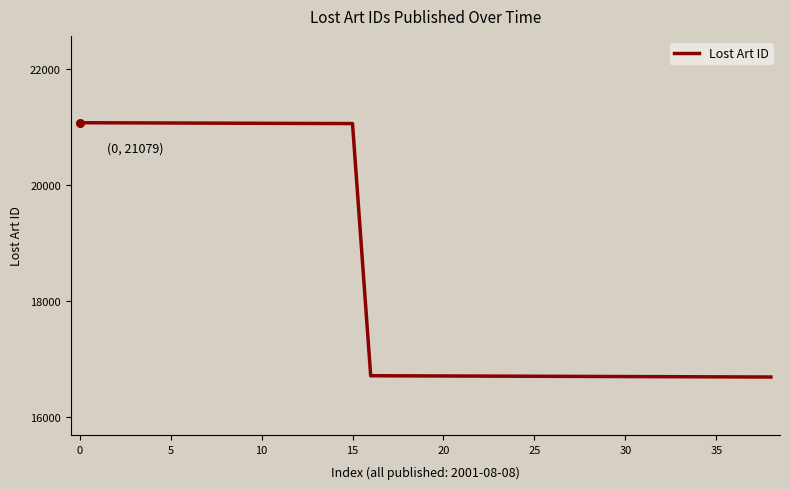

What is the smallest value displayed?

16686